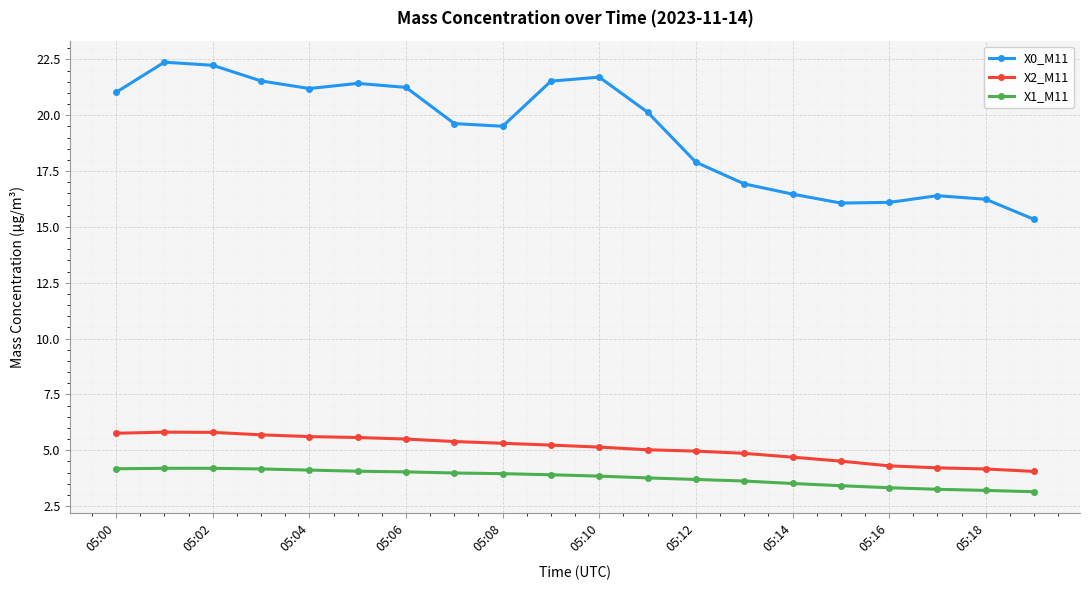

What is the value of the X0_M11 point at the 5th from the left?

21.2